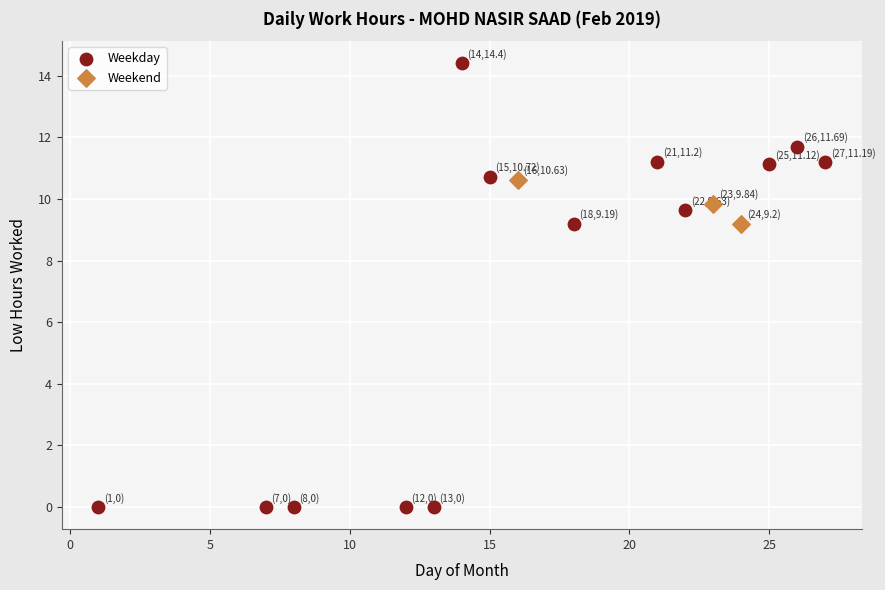

Which series reaches the minimum Y coordinate?

Weekday